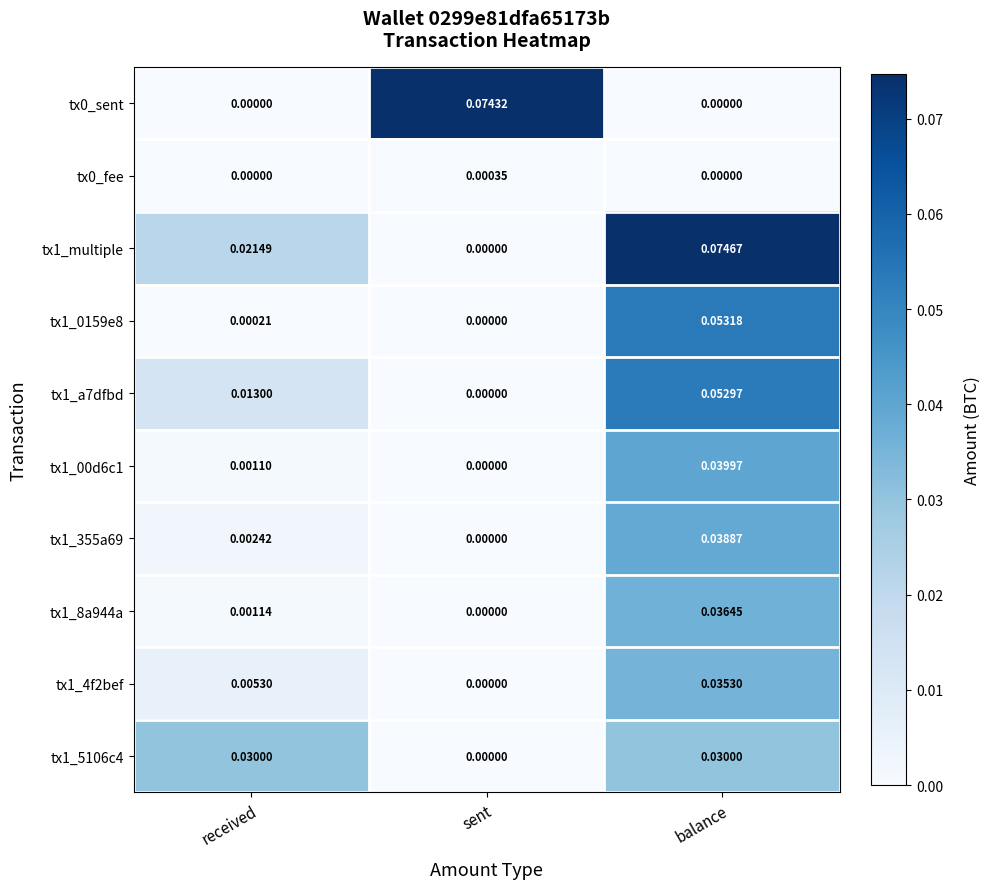

Where is tx1_multiple nearest to the value 0?

sent